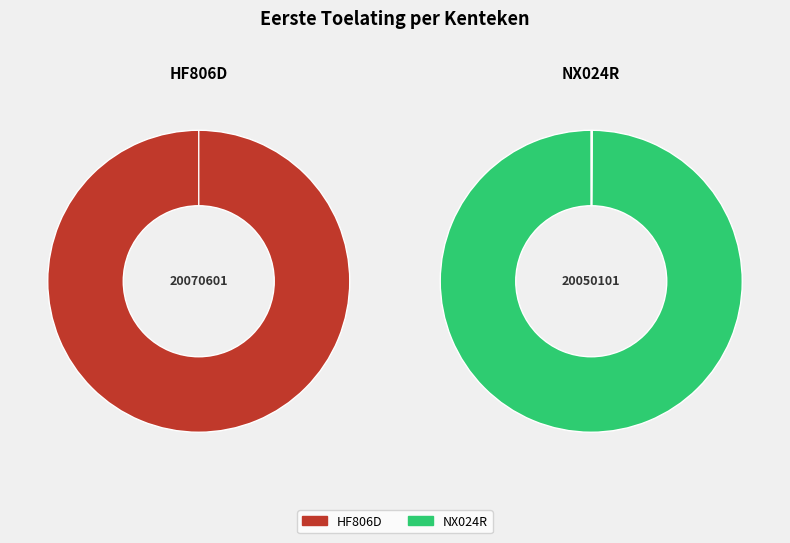

The NX024R slice represents 59% of the pie. True or false?

False